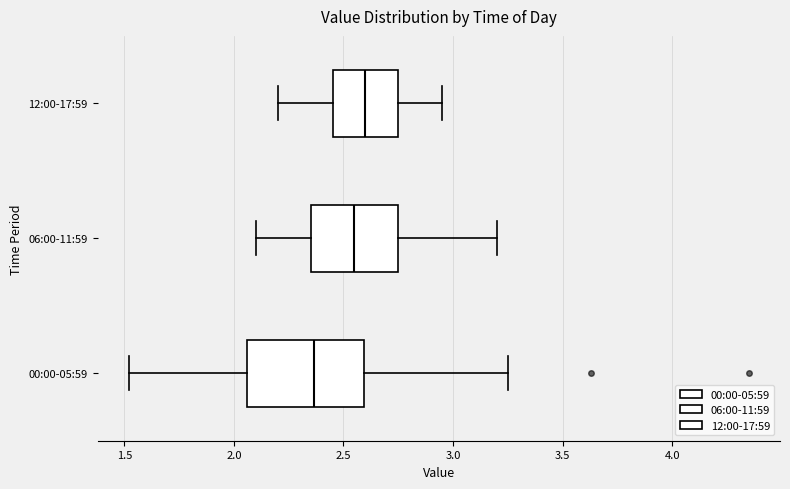

Reading bottom to top, read every box against the x-axis: the position of its median line, the range the box covers, and the ends of its whiskers. The values are not printed on the chart, so give them approximately, as read against the axis.

00:00-05:59: median 2.35, box 2.05 to 2.60, whiskers 1.50 to 3.25
06:00-11:59: median 2.55, box 2.35 to 2.75, whiskers 2.10 to 3.20
12:00-17:59: median 2.60, box 2.45 to 2.75, whiskers 2.20 to 2.95